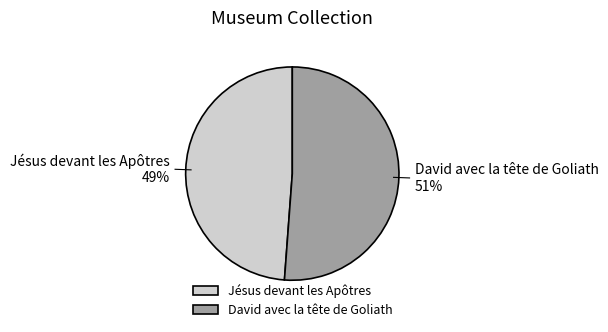

Between Jésus devant les Apôtres and David avec la tête de Goliath, which is larger?

David avec la tête de Goliath